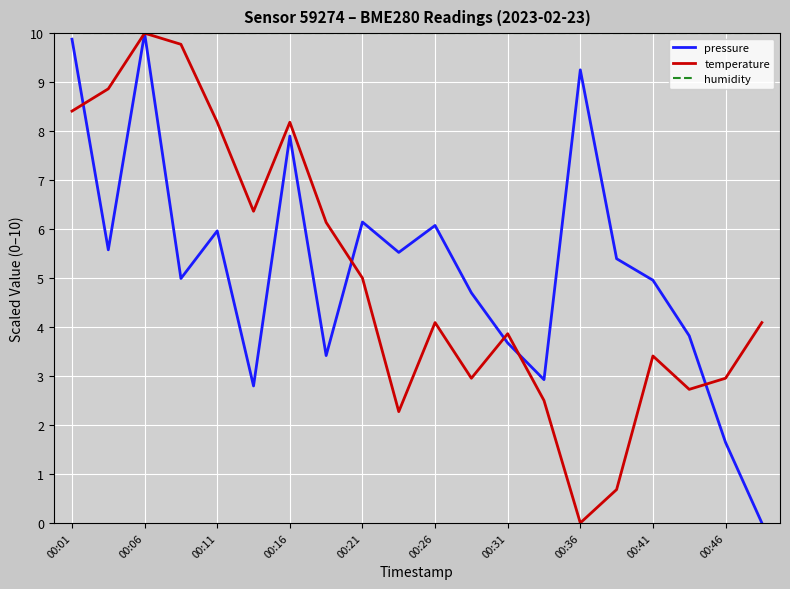

What are all the series names shown in the legend?

pressure, temperature, humidity